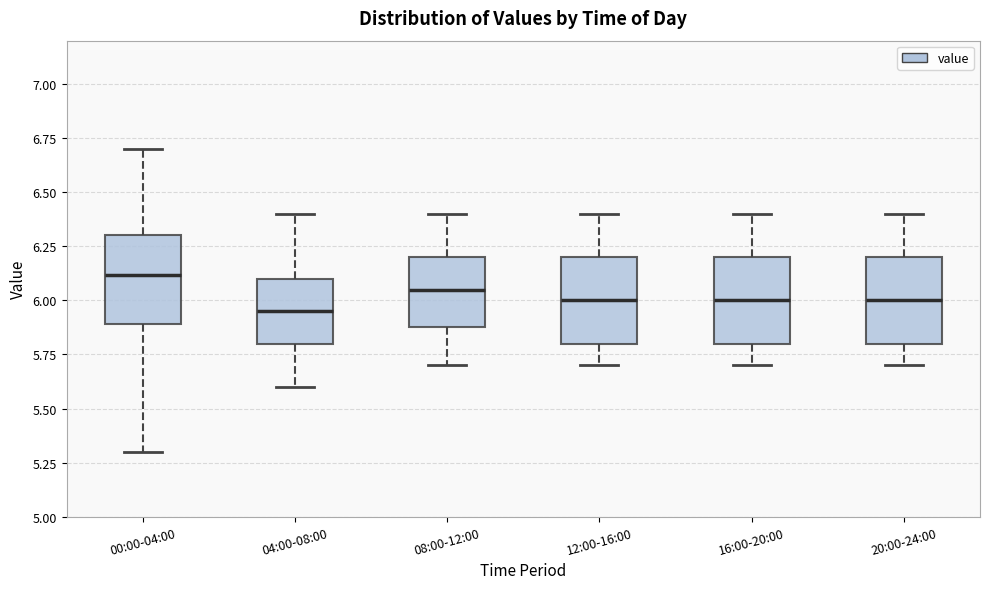

Reading left to right, read every box against the y-axis: the position of its median line, the range the box covers, and the ends of its whiskers. The values are not printed on the chart, so give them approximately, as read against the axis.

00:00-04:00: median 6.10, box 5.90 to 6.30, whiskers 5.30 to 6.70
04:00-08:00: median 5.95, box 5.80 to 6.10, whiskers 5.60 to 6.40
08:00-12:00: median 6.05, box 5.90 to 6.20, whiskers 5.70 to 6.40
12:00-16:00: median 6.00, box 5.80 to 6.20, whiskers 5.70 to 6.40
16:00-20:00: median 6.00, box 5.80 to 6.20, whiskers 5.70 to 6.40
20:00-24:00: median 6.00, box 5.80 to 6.20, whiskers 5.70 to 6.40